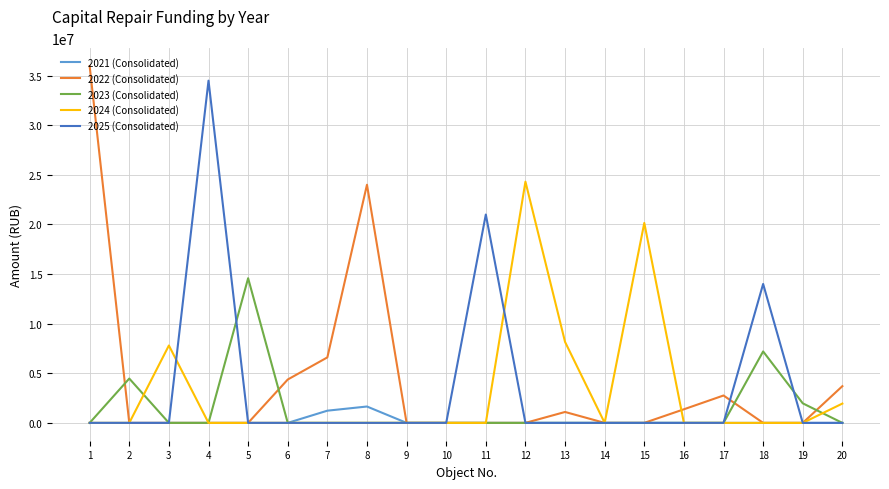

What is the difference between the highest and lowest values at 19?

1971500.0